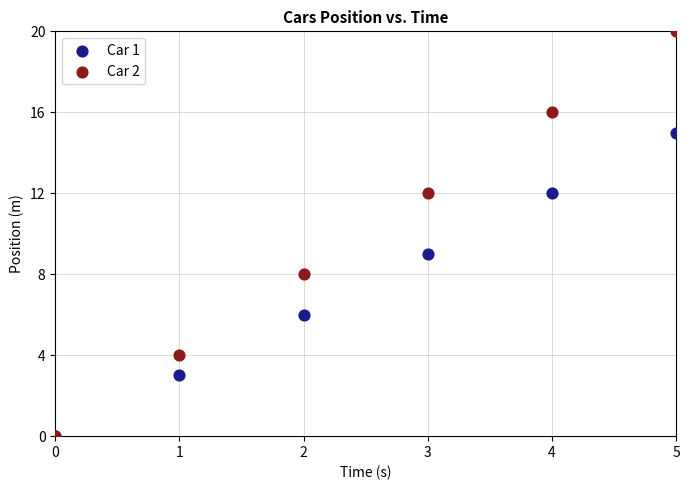

In the Car 2 series, what Y value is closest to 10?

8